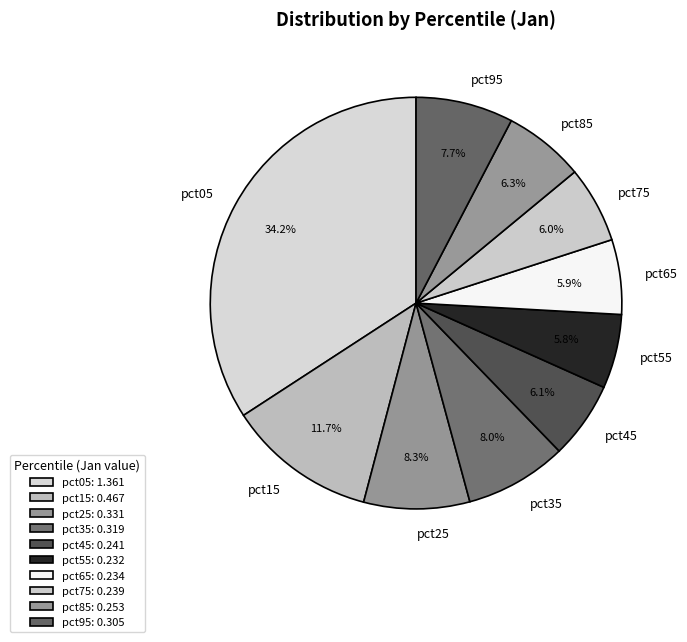

What percentage is the pct05 slice, to the nearest percent?

34%